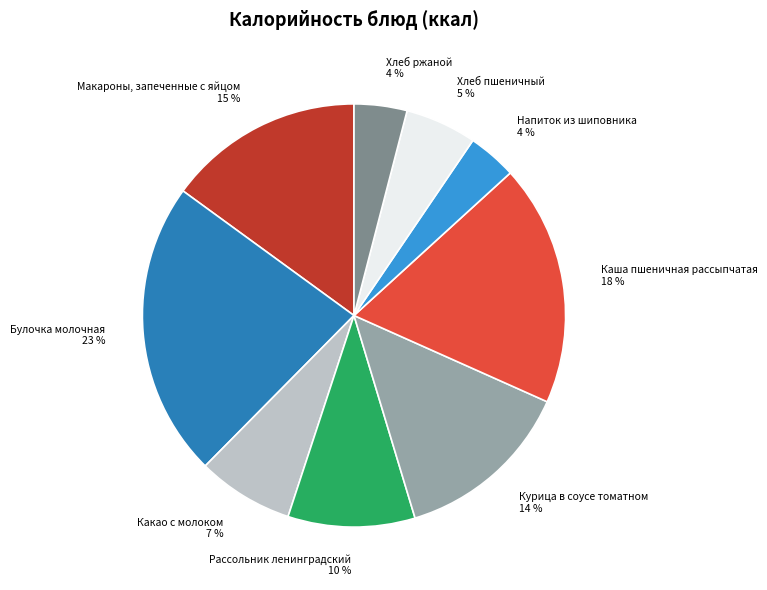

To the nearest percent, what is the combined percentage of Каша пшеничная рассыпчатая and Курица в соусе томатном?

32%